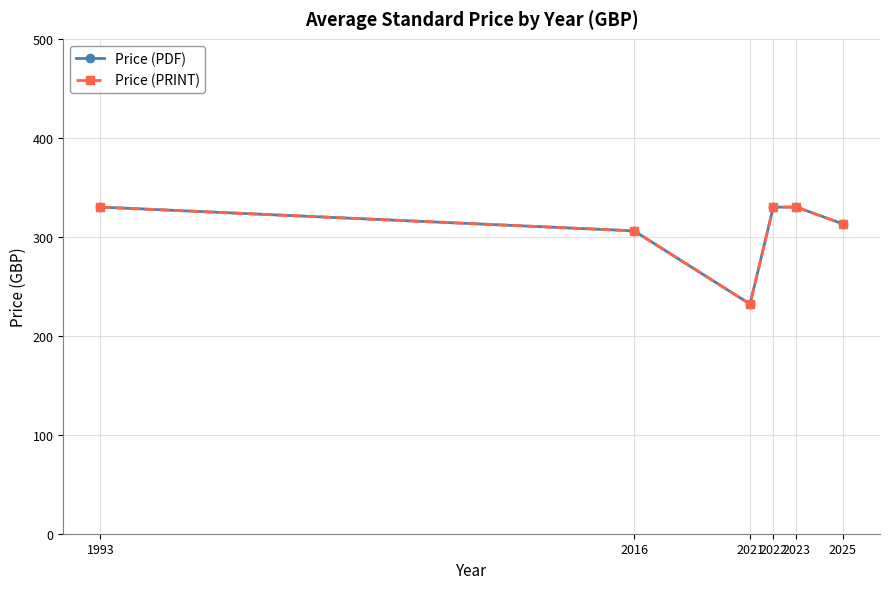

What is the sum of all Price (PRINT) values?

1841